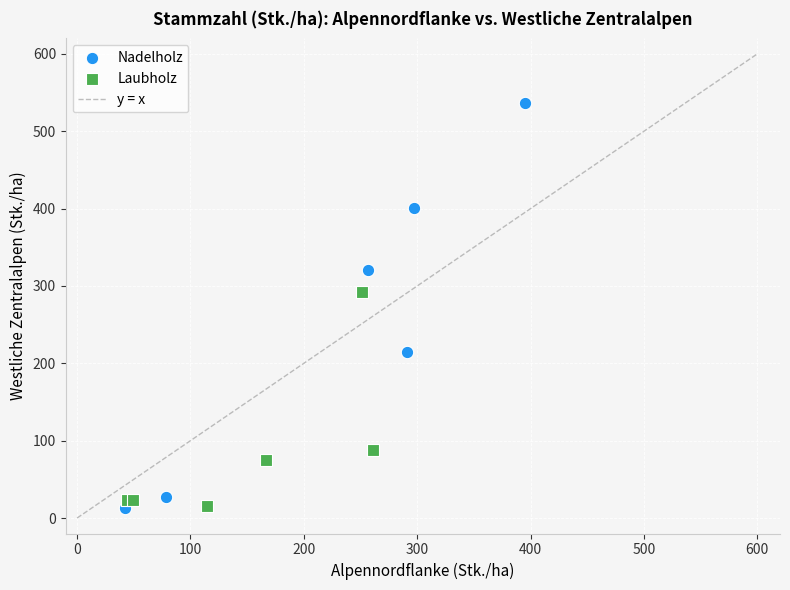

Which series has the largest Y range (max minus min)?

Nadelholz